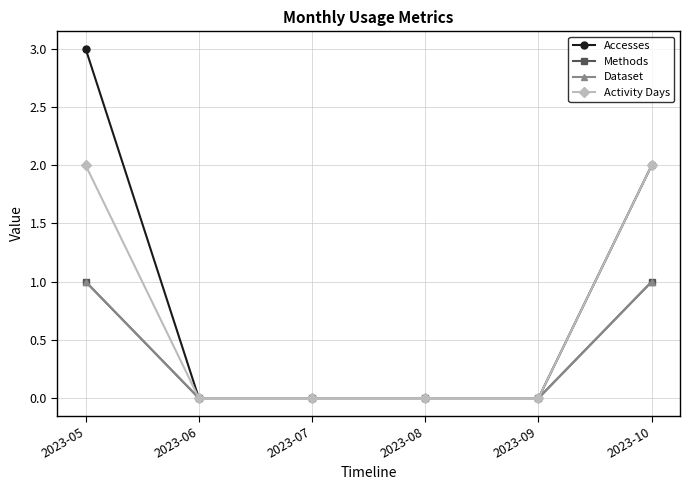

Reading left to right, list all the values displayed in this chart.

Accesses: 3	0	0	0	0	2
Methods: 1	0	0	0	0	1
Dataset: 1	0	0	0	0	1
Activity Days: 2	0	0	0	0	2